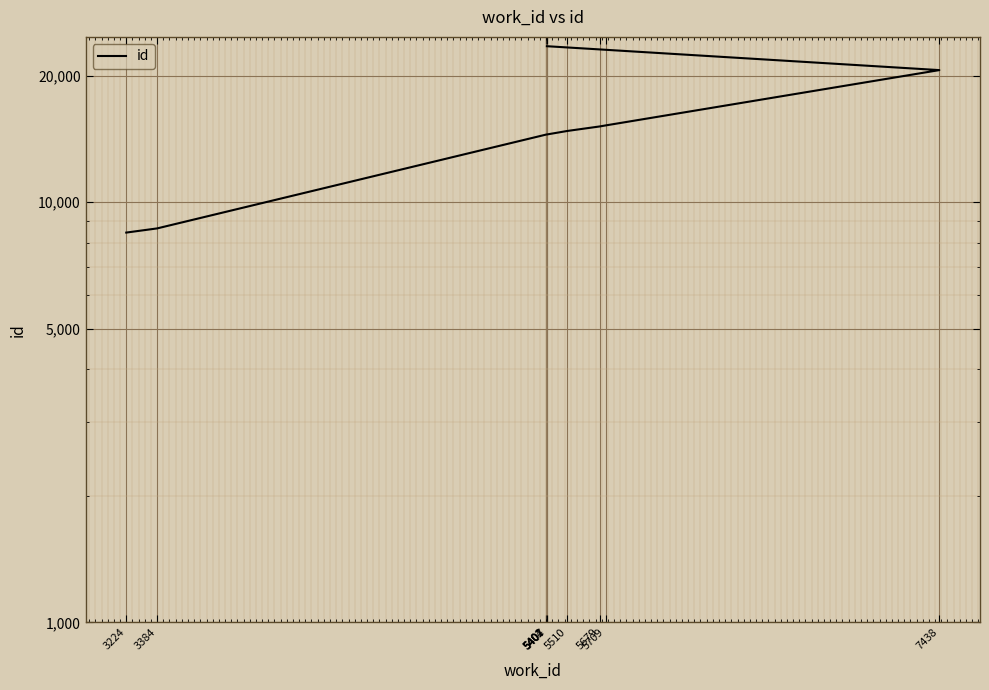

The chart shows a value of 14506 at 5407. True or false?

True